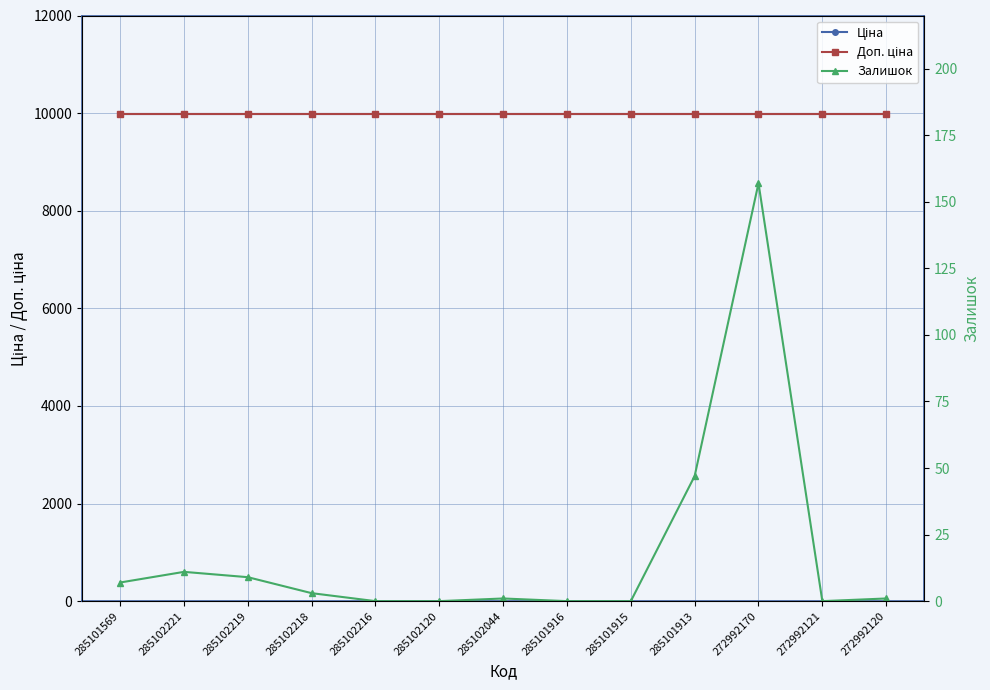

Does the chart display data point markers on the line(s)?

Yes